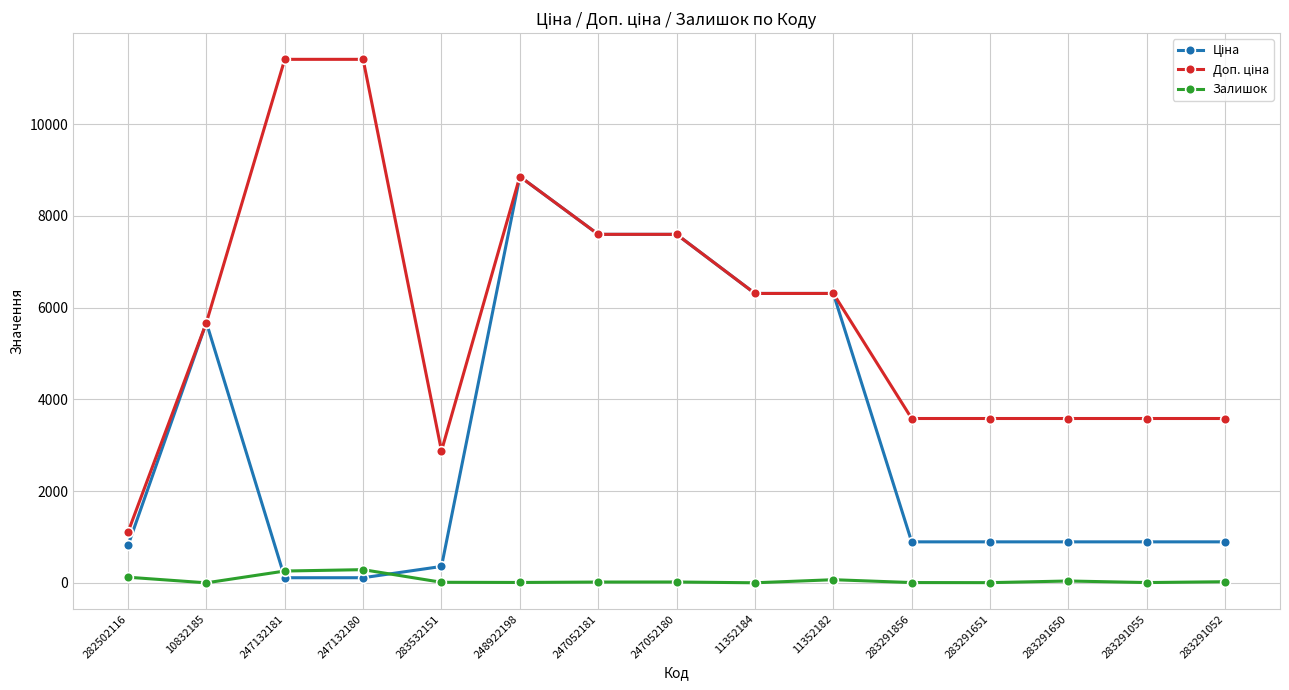

Is it true that Залишок equals 20.0 at 247052181?

True